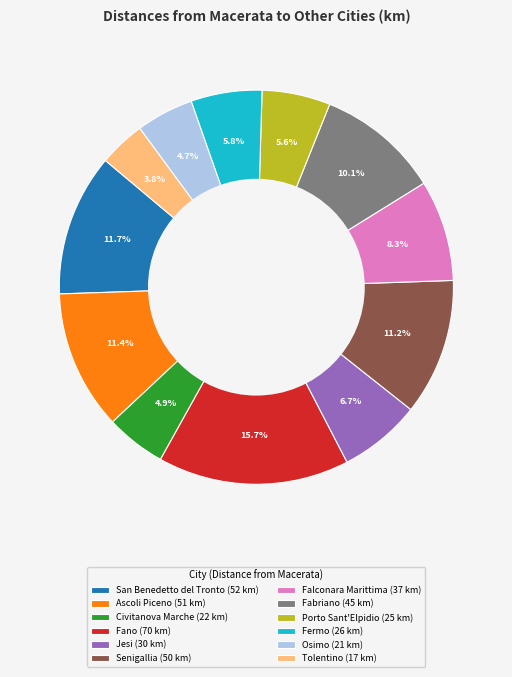

Combined, what portion of the pie is San Benedetto del Tronto (52 km) and Senigallia (50 km)?

22.9%